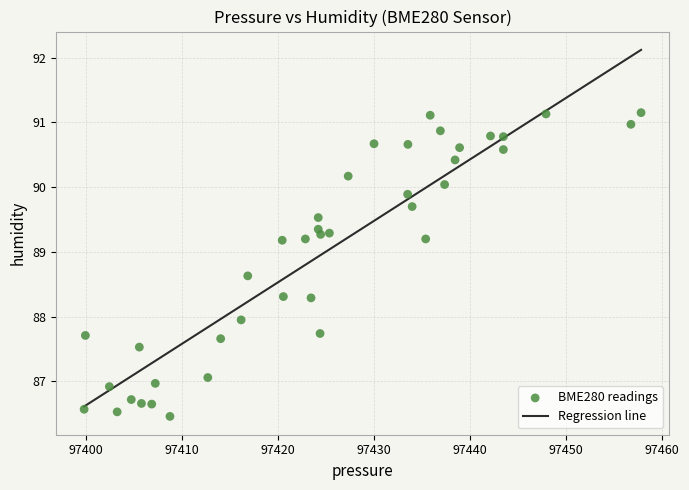

What is the range of Y values (max minus min)?

4.7